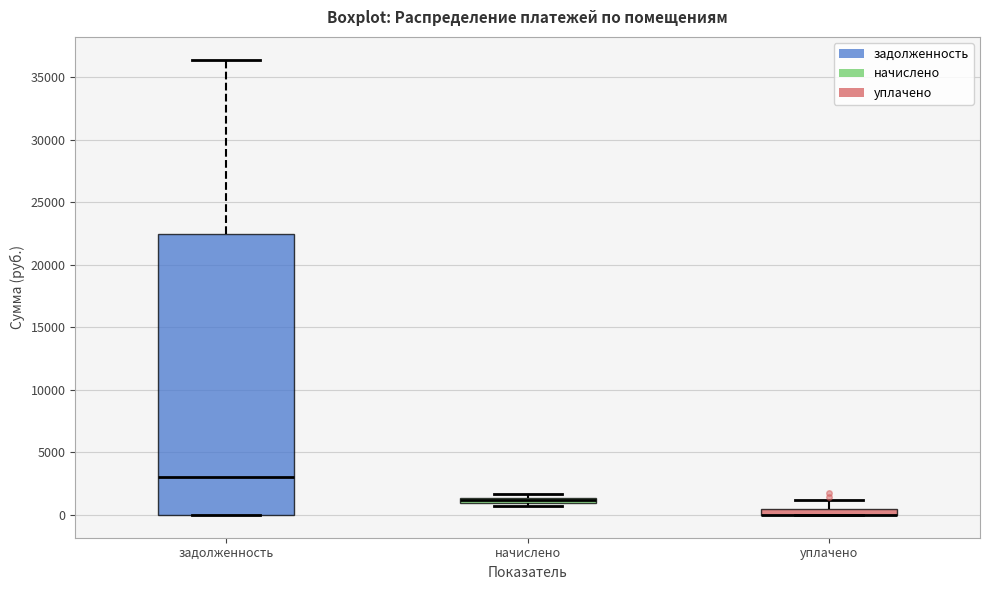

Which box is the tallest, from its lower edge to its upper edge?

задолженность